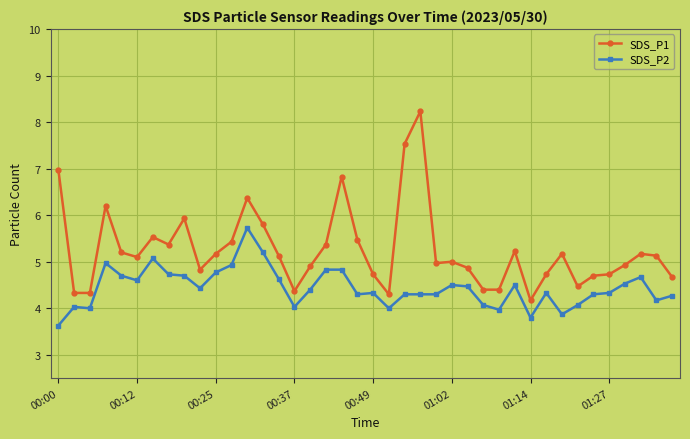

Which series has the largest total across all categories?

SDS_P1